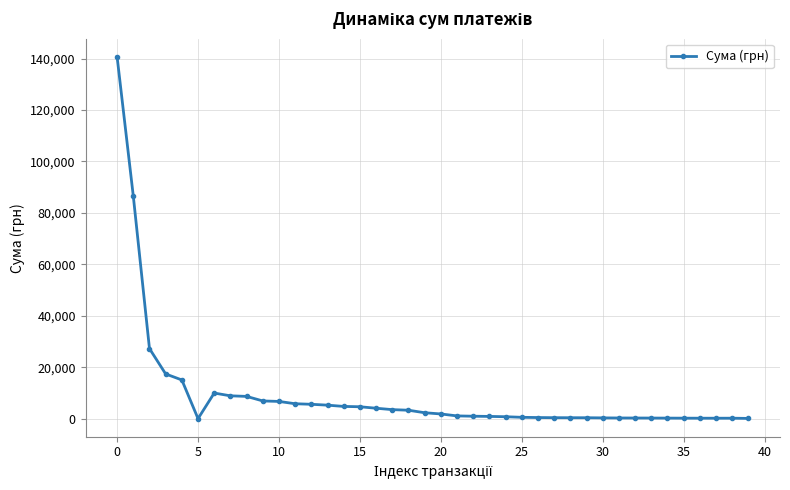

What is the difference between the maximum and minimum values?

140694.9